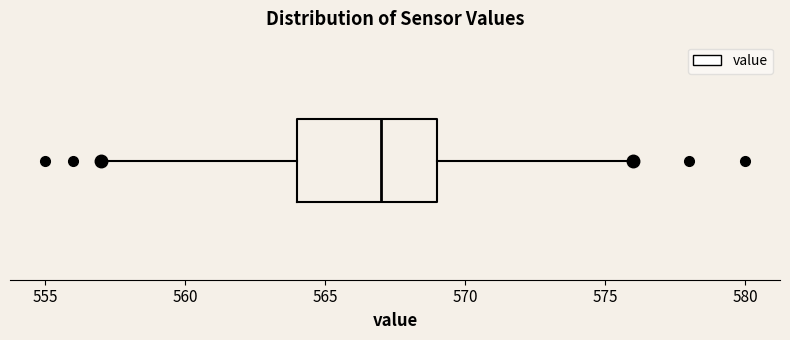

Transcribe this box plot: give where the median line is, the range the box spans, and where the two whiskers end, as read against the x-axis. The values are not printed on the chart, so give them approximately, as read against the axis.

median 567, box 564 to 569, whiskers 557 to 576